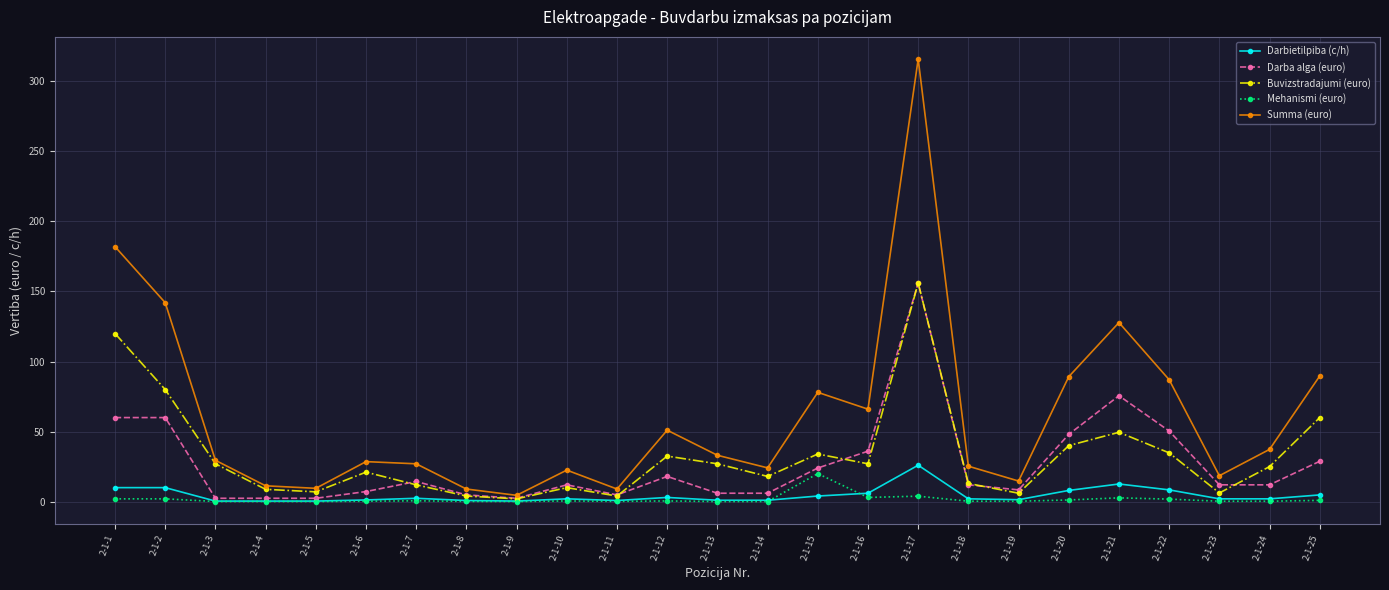

Which series has the largest range (max minus min)?

Summa (euro)